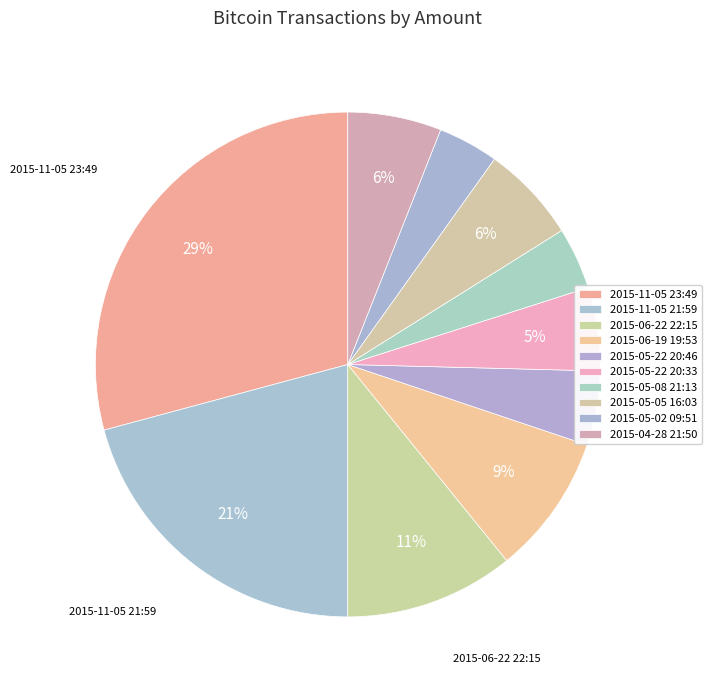

Which has a higher value, 2015-05-02 09:51 or 2015-05-22 20:33?

2015-05-22 20:33